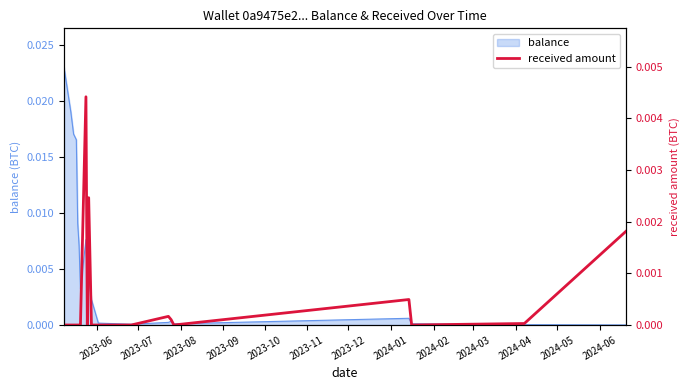

Does the chart have visible grid lines?

No